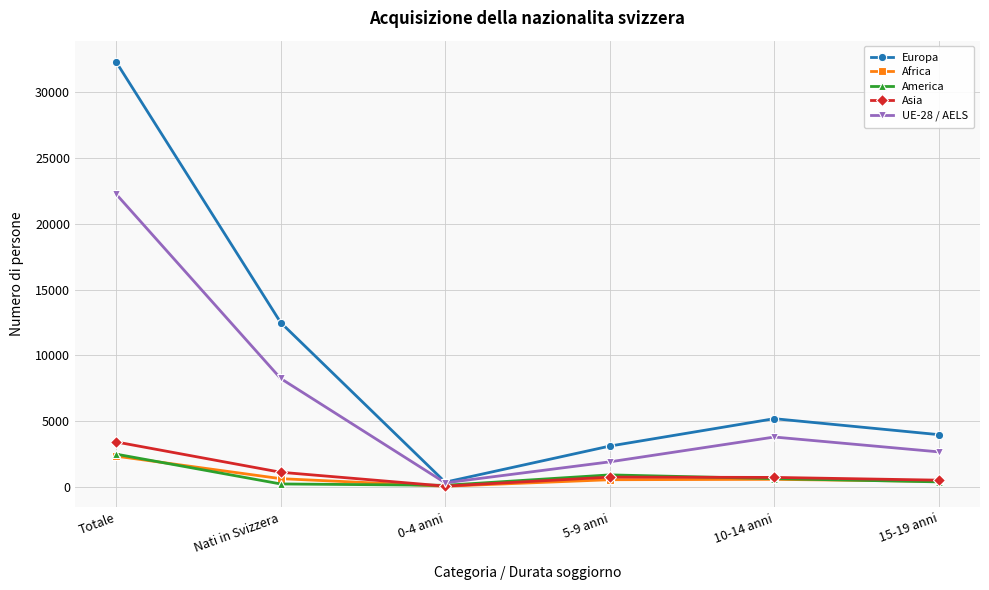

What position from the left is 0-4 anni?

3